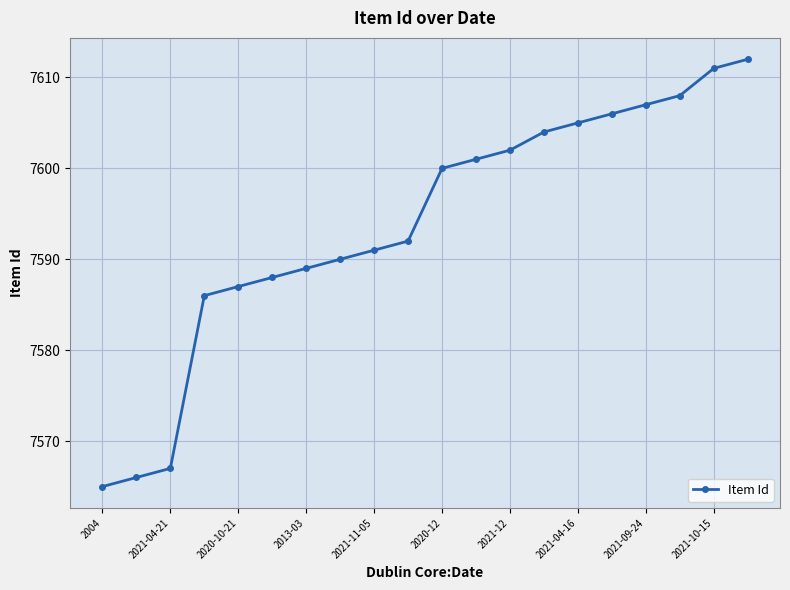

What is the greatest value displayed?

7612